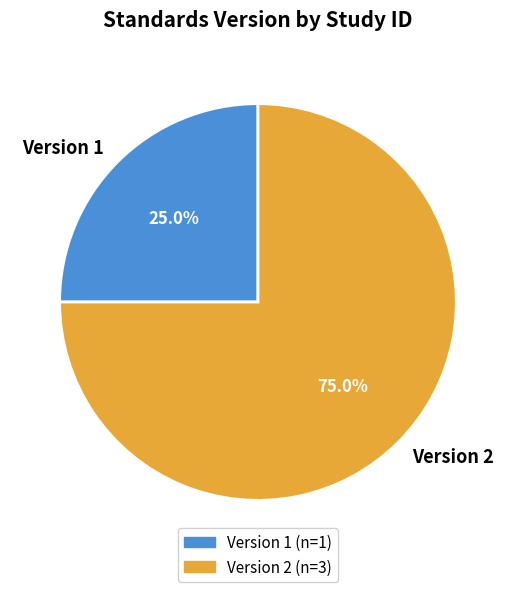

Which slice represents more than half of the pie?

Version 2 (n=3)